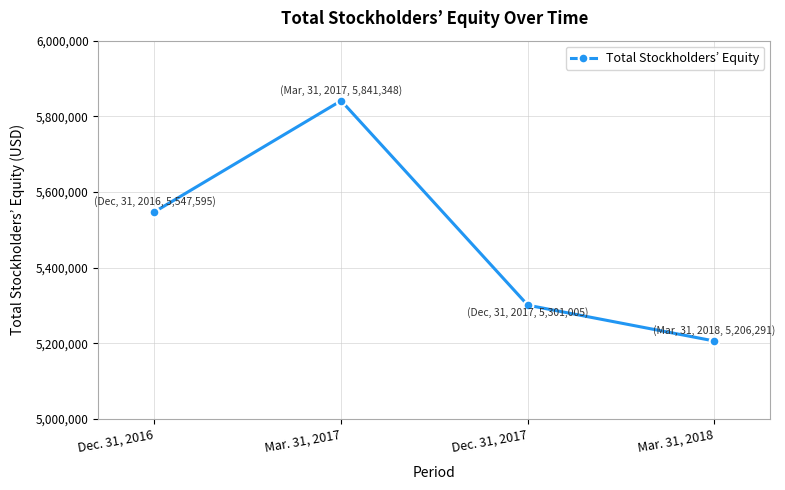

True or false: there are more than 1 points higher than both neighbors.

False